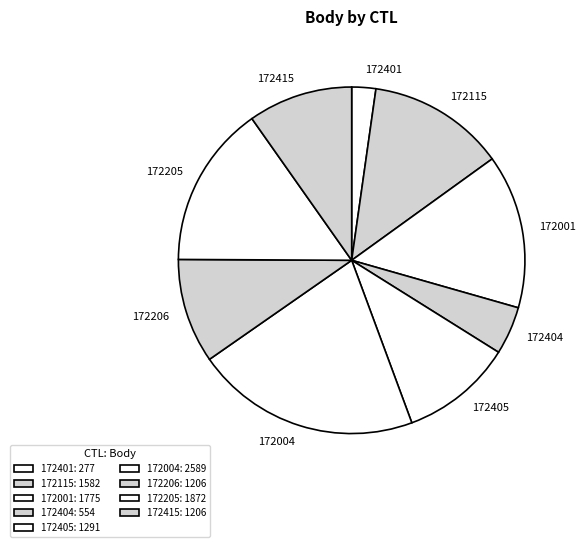

Does 172001 account for over 50% of the chart?

No